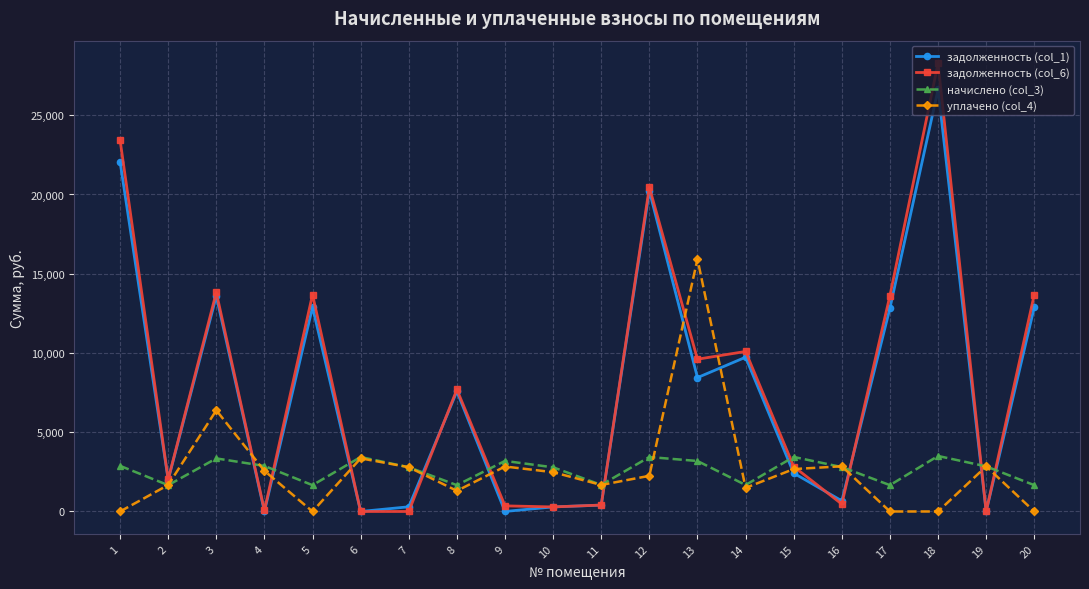

Is it true that начислено (col_3) equals 2791.6 at 7?

True